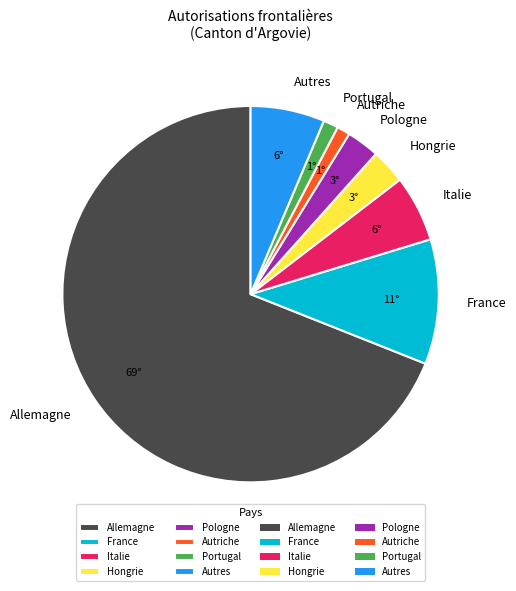

What is the largest slice in the pie chart?

Allemagne